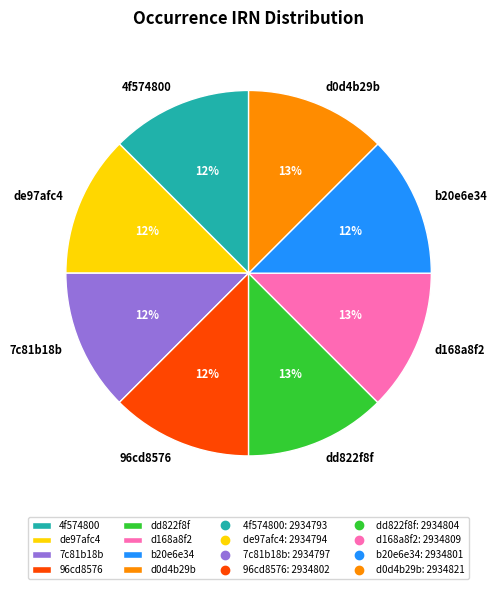

Is de97afc4 the majority of the pie?

No